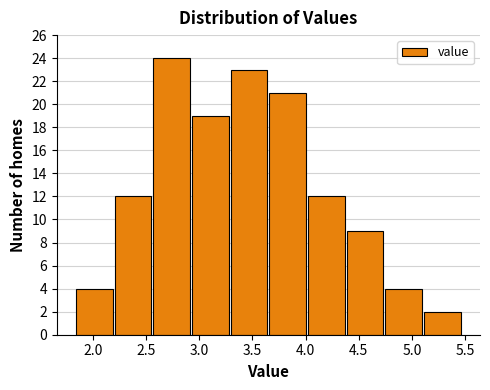

Reading left to right, transcribe this chart: for each bar, give the range it covers on the x-axis and its height. Neither the bar edges nor the heights are printed on the chart, so give them approximately, as read against the axes.

1.85 to 2.20: 4
2.20 to 2.55: 12
2.55 to 2.90: 24
2.90 to 3.30: 19
3.30 to 3.65: 23
3.65 to 4.00: 21
4.00 to 4.40: 12
4.40 to 4.75: 9
4.75 to 5.10: 4
5.10 to 5.45: 2